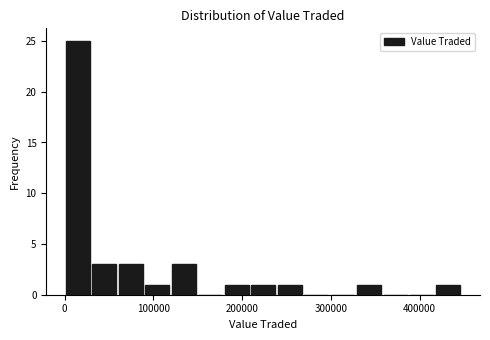

Around what value on the x-axis is the tallest bar? Give the approximate position of its centre, as read against the axis.

10000